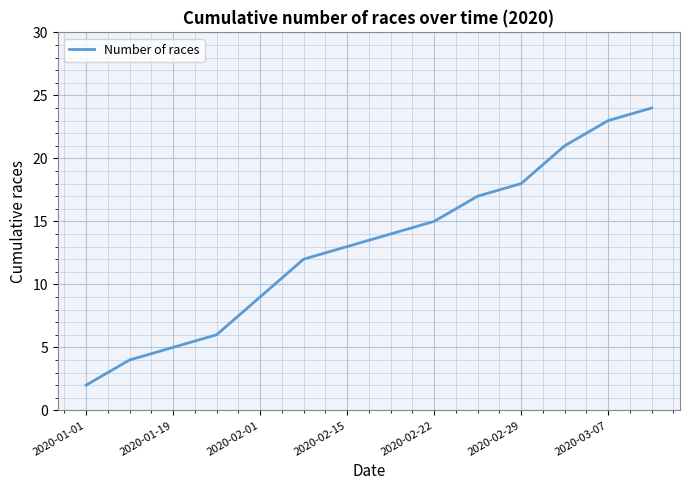

What is the maximum value shown in the chart?

24